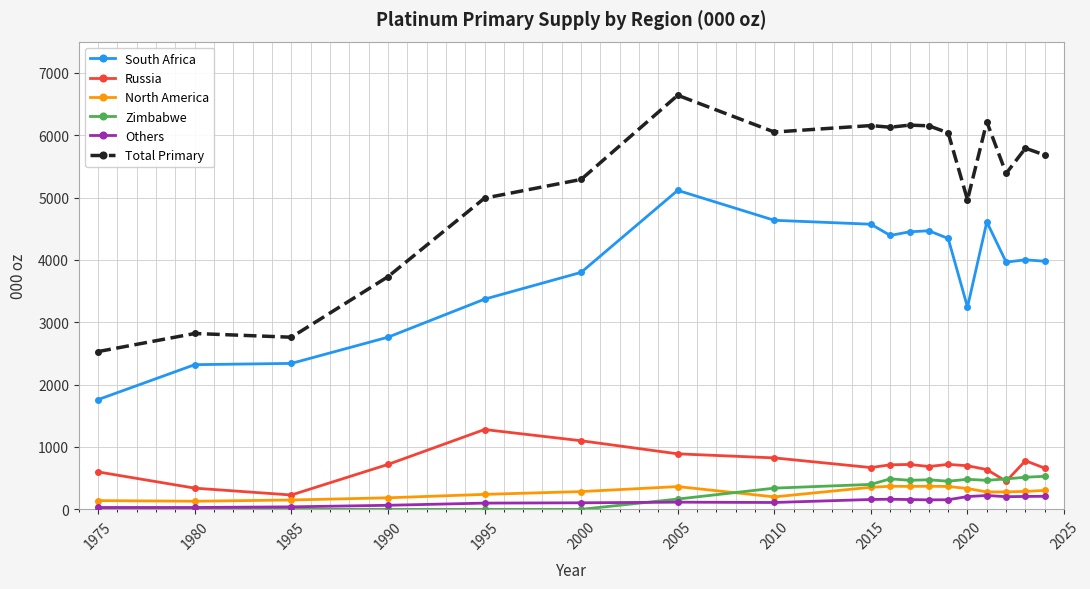

Which series has the largest total across all categories?

Total Primary